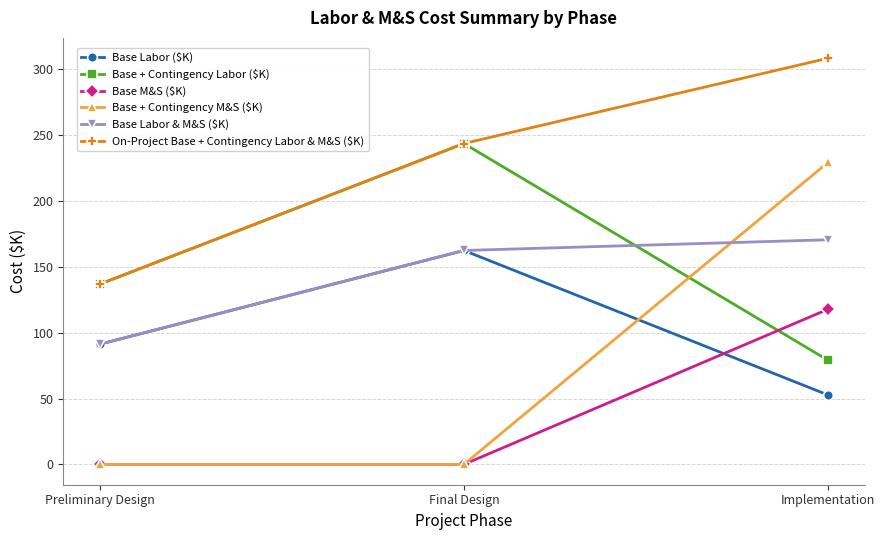

What is the label of the 2nd point from the right?

Final Design